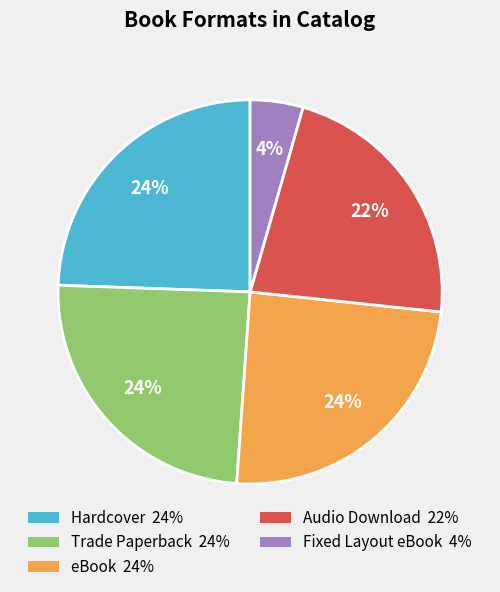

Is it true that Trade Paperback is 38% of the pie?

False